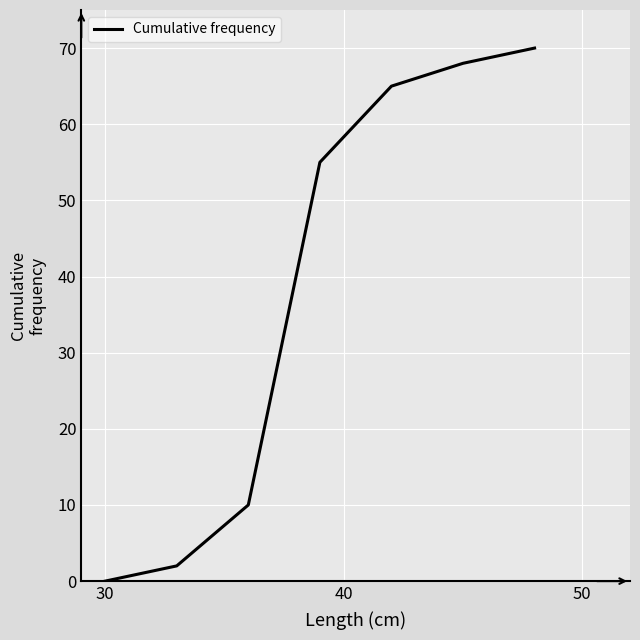

What is the sum of all values?

270